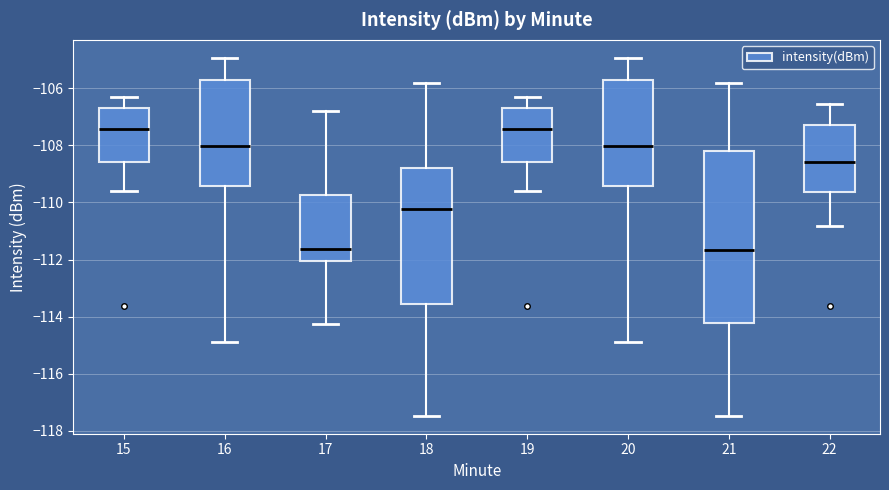

Which box is the tallest, from its lower edge to its upper edge?

21